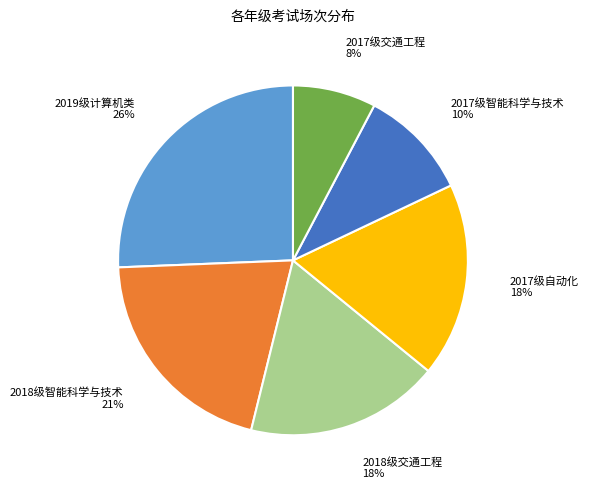

Is it true that 2019级计算机类 is 13% of the pie?

False